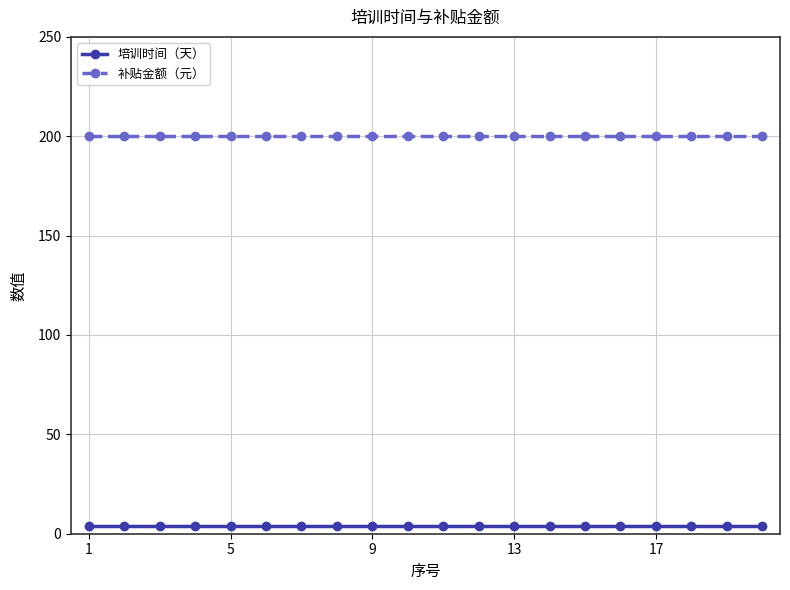

What is the greatest value displayed?

200